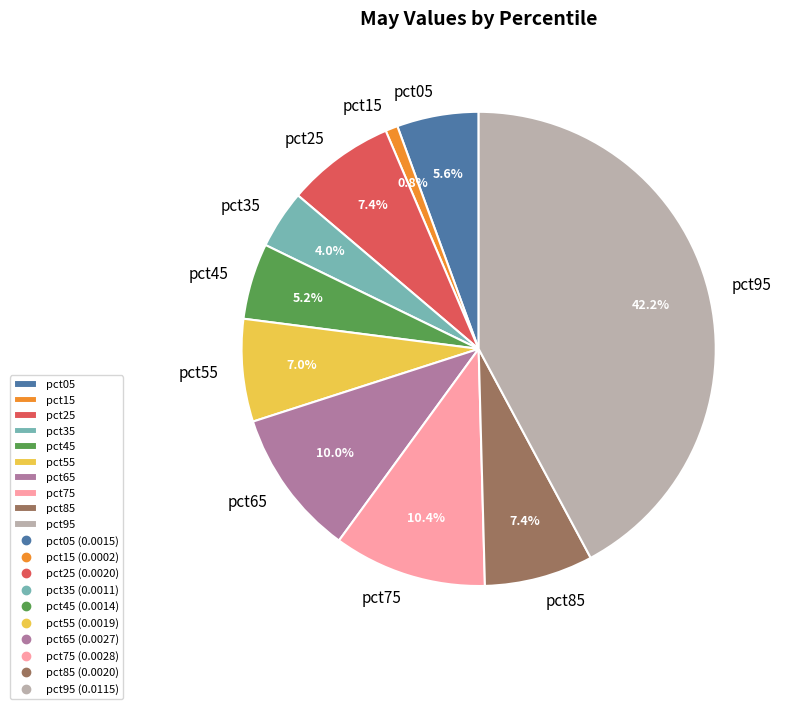

To the nearest percent, what percentage of the pie is pct65?

10%